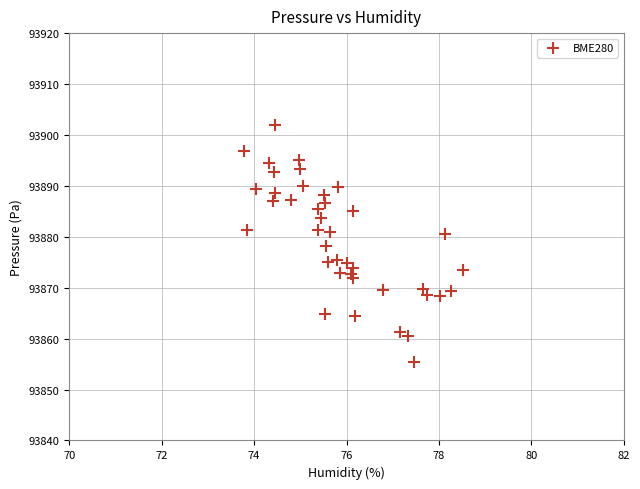

What is the range of X values (max minus min)?

4.7